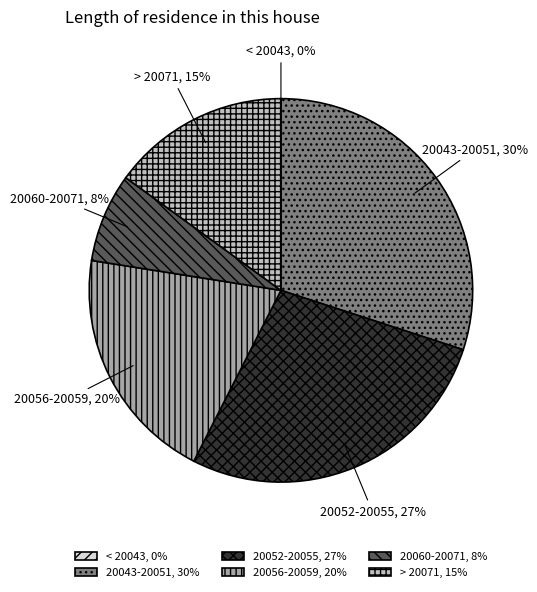

Between 20060-20071 and 20043-20051, which is larger?

20043-20051